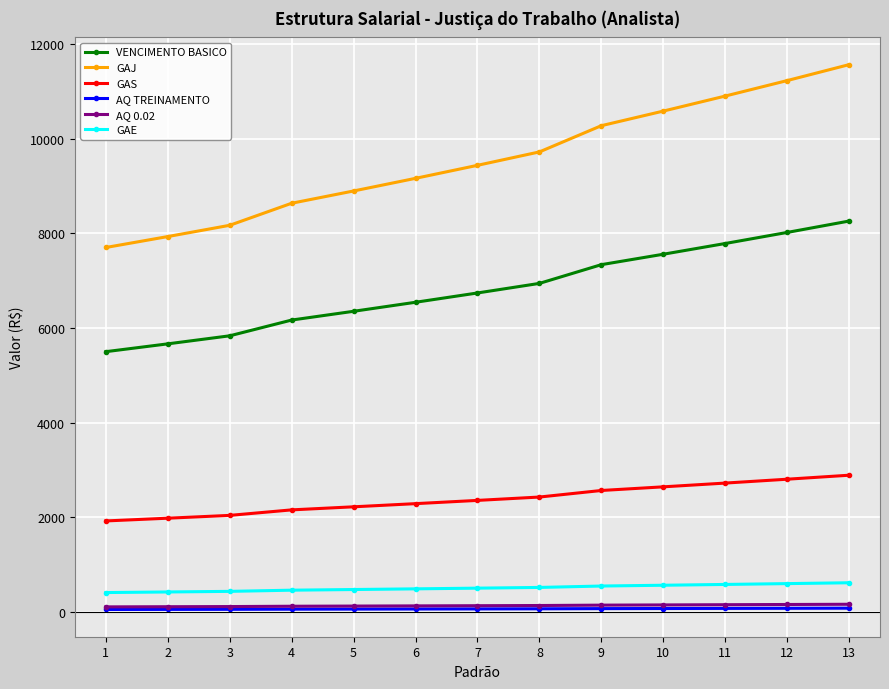

What is the spread (max minus min) of values at 6?

9096.8